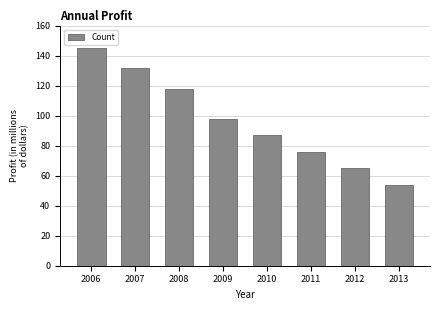

What is the value of the 6th bar from the left?

76